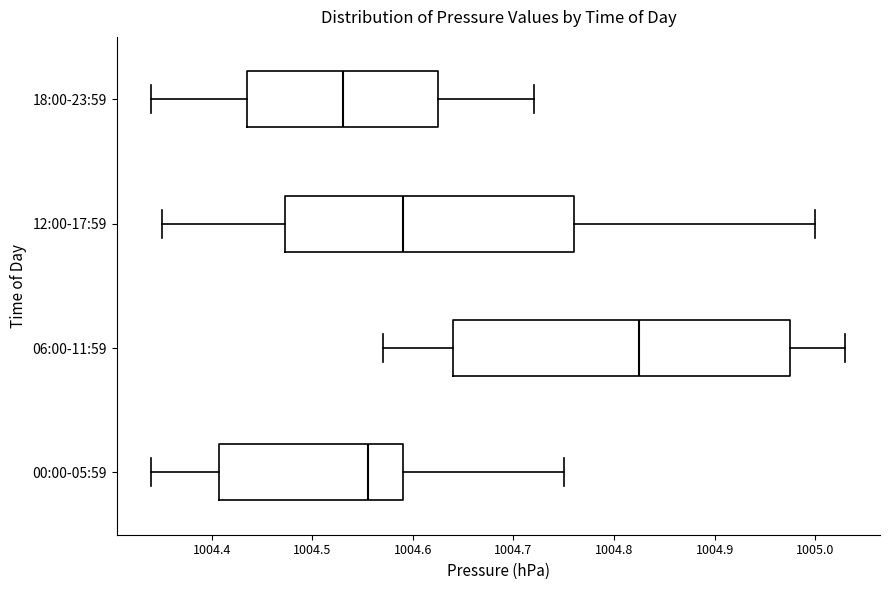

Which box is the widest, from its left edge to its right edge?

06:00-11:59